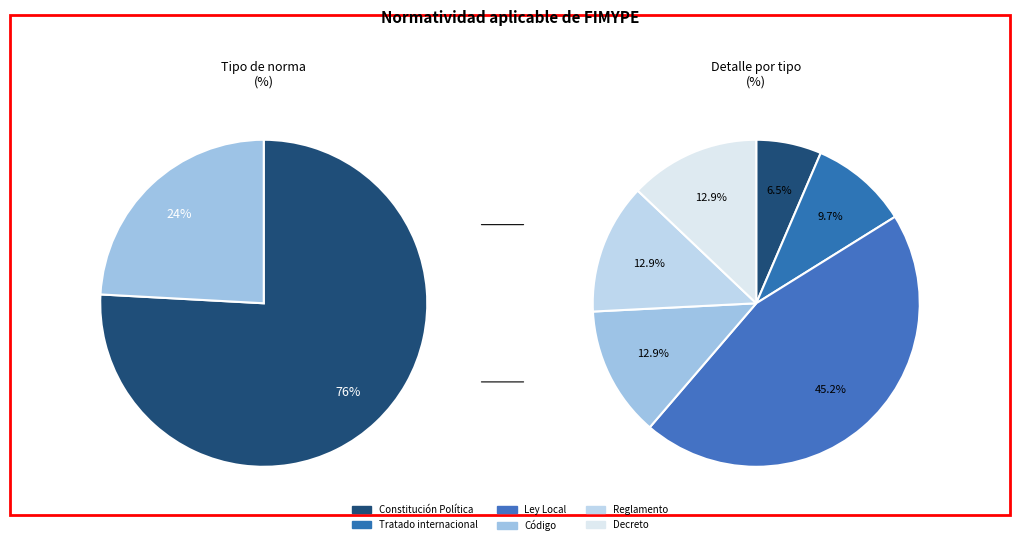

Which category has the smallest portion of the pie?

Constitución Política